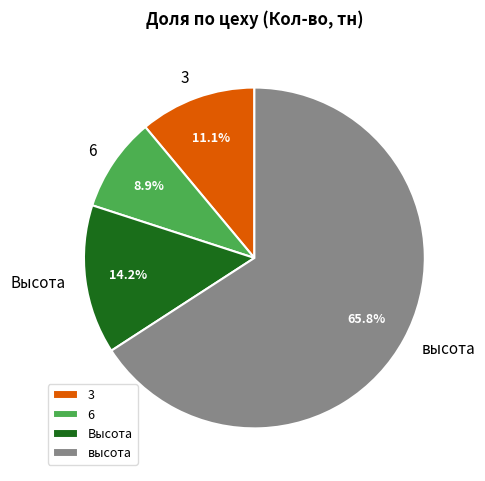

How many segments does this pie chart have?

4